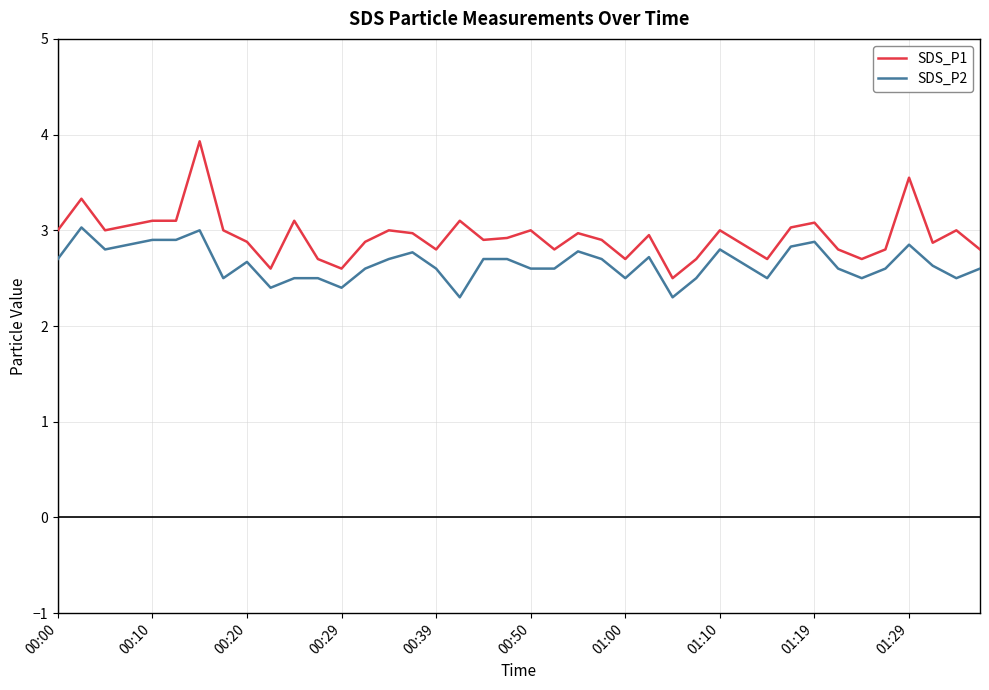

True or false: SDS_P2 and SDS_P1 intersect in this chart.

False